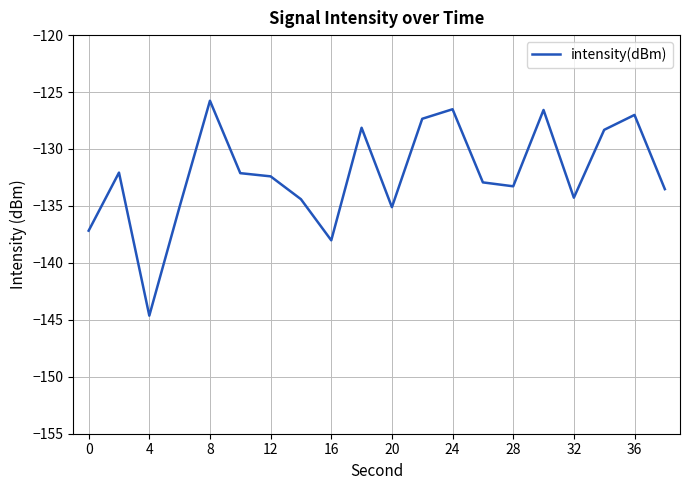

What is the difference between the second highest and second lowest values?

11.5